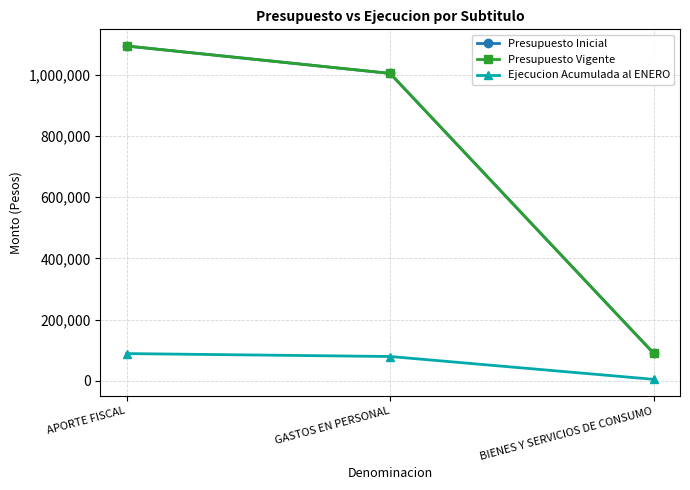

What is the sum of all Presupuesto Inicial values?

2188500